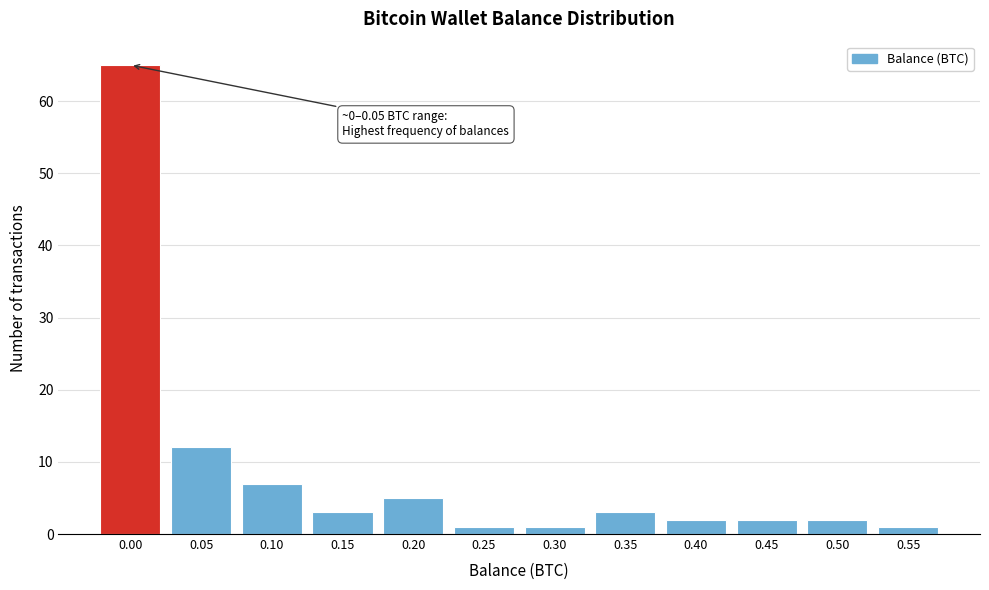

Reading left to right, transcribe all the data shown in this chart.

0.00=65	0.05=12	0.10=7	0.15=3	0.20=5	0.25=1	0.30=1	0.35=3	0.40=2	0.45=2	0.50=2	0.55=1